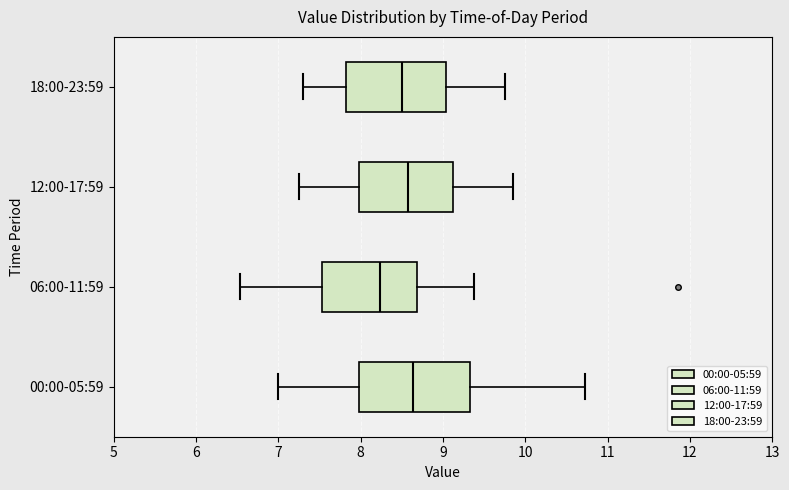

Reading bottom to top, read every box against the x-axis: the position of its median line, the range the box covers, and the ends of its whiskers. The values are not printed on the chart, so give them approximately, as read against the axis.

00:00-05:59: median 8.6, box 8.0 to 9.3, whiskers 7.0 to 10.7
06:00-11:59: median 8.2, box 7.5 to 8.7, whiskers 6.5 to 9.4
12:00-17:59: median 8.6, box 8.0 to 9.1, whiskers 7.3 to 9.9
18:00-23:59: median 8.5, box 7.8 to 9.0, whiskers 7.3 to 9.8